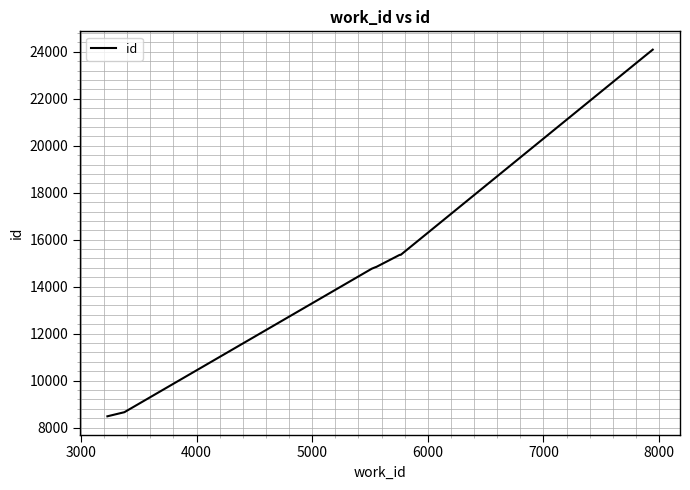

What is the smallest value displayed?

8477